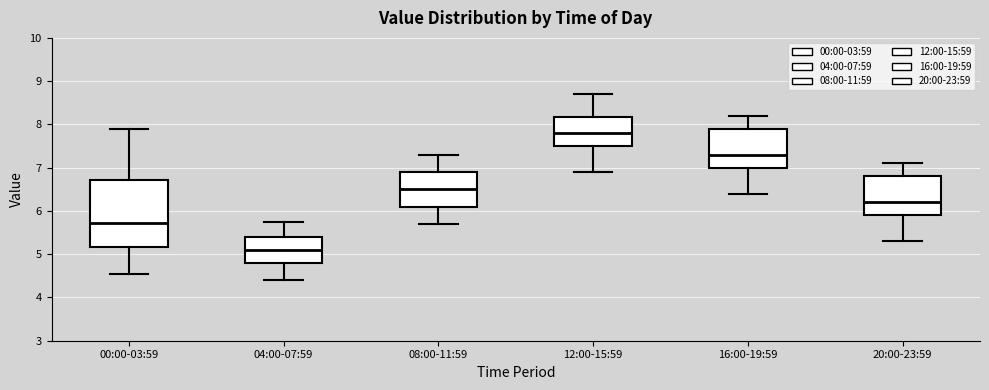

Comparing the boxes themselves (not the whiskers), which one is the tallest?

00:00-03:59